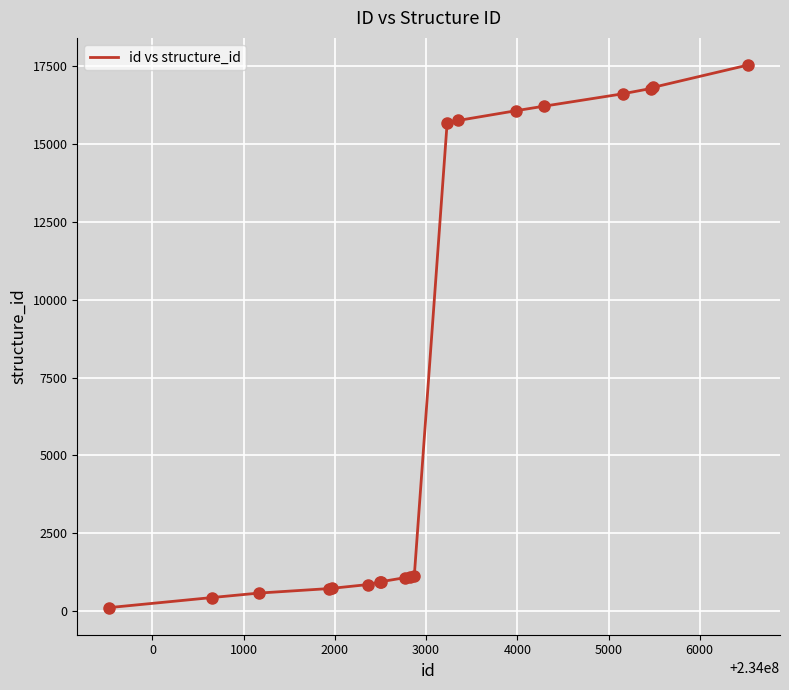

What is the greatest value displayed?

17540